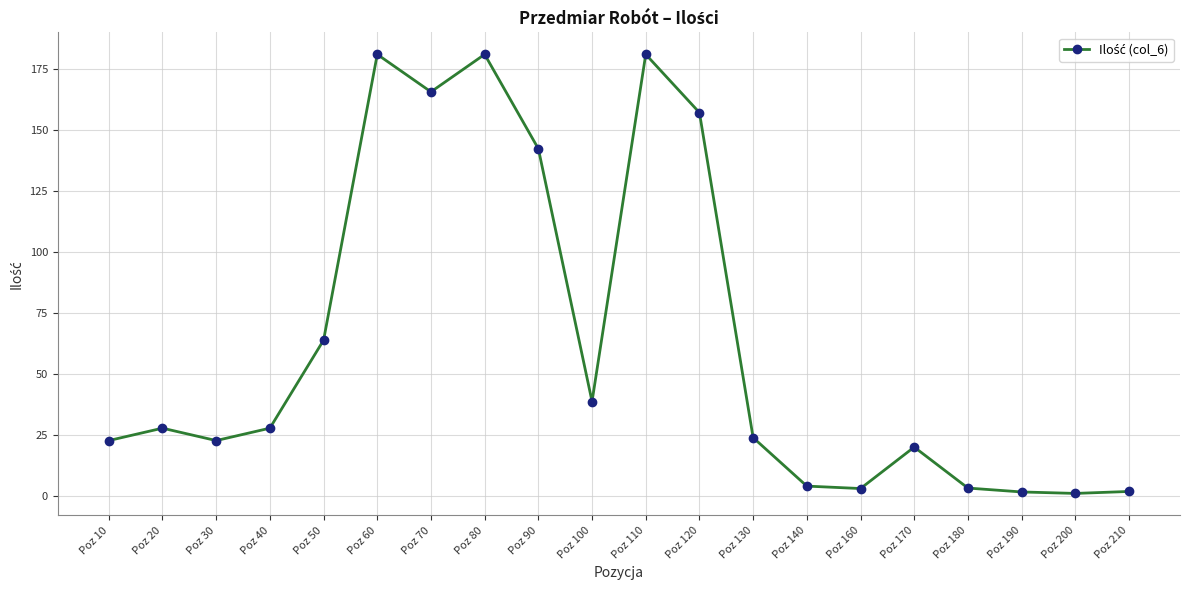

True or false: the data shows 181.1 at Poz 110.

True